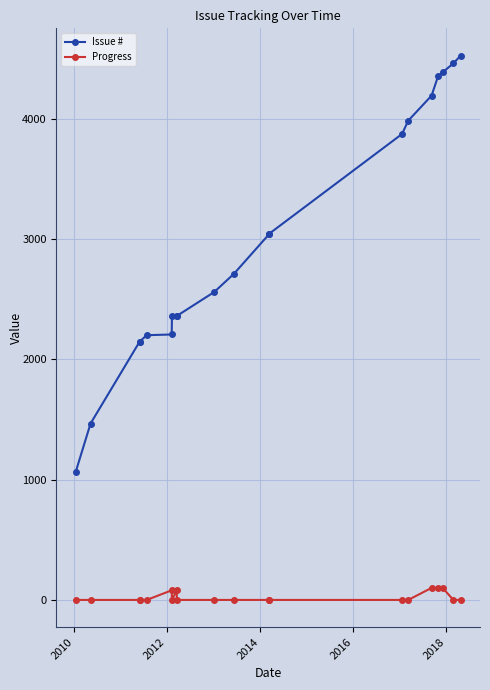

List the series in order of their overall mean, highest first.

Issue #, Progress